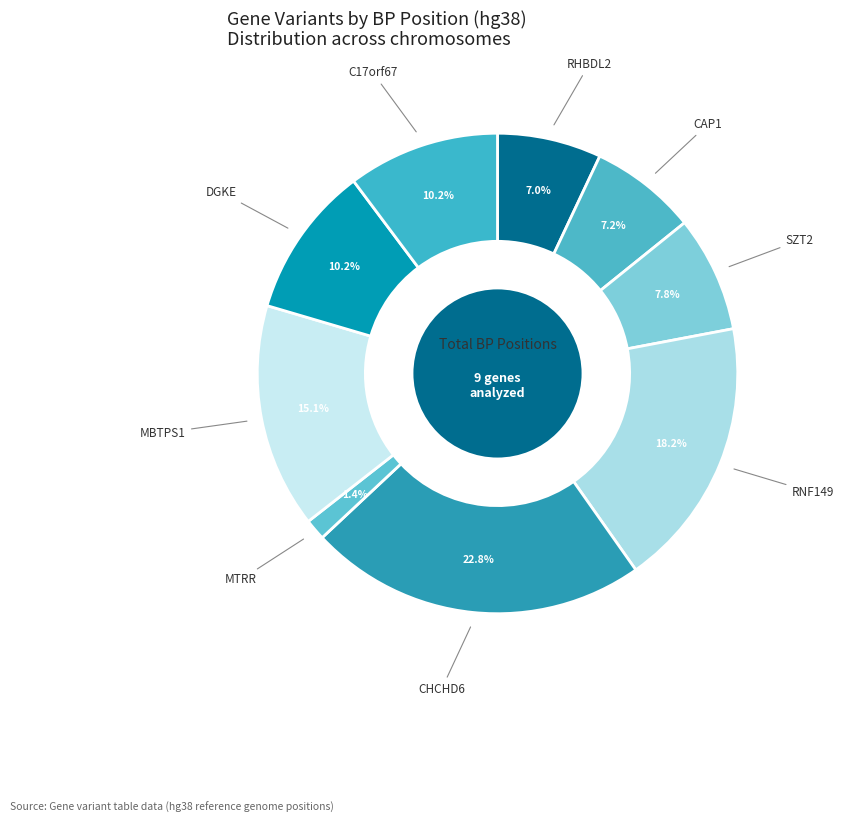

Which category has the smallest portion of the pie?

MTRR